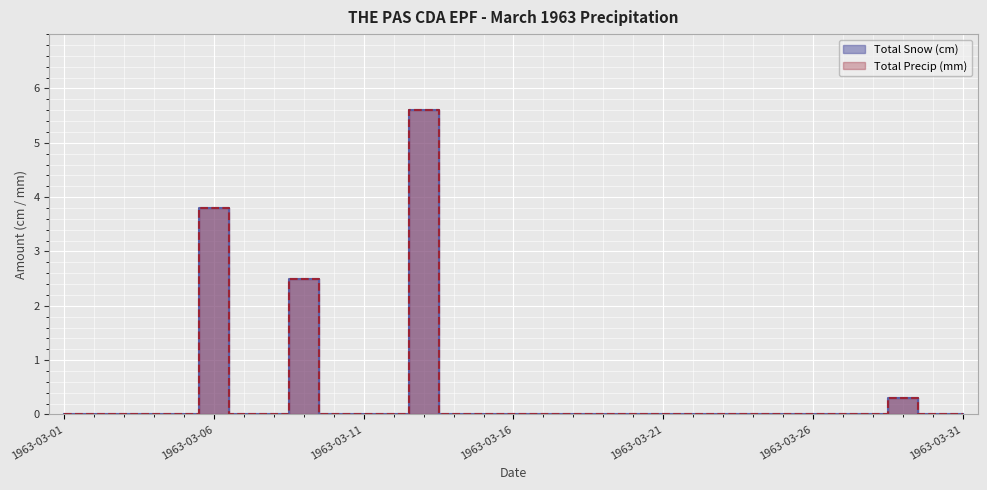

Reading left to right, list all the values displayed in this chart.

Total Snow (cm): 0.0	0.0	0.0	0.0	0.0	3.8	0.0	0.0	2.5	0.0	0.0	0.0	5.6	0.0	0.0	0.0	0.0	0.0	0.0	0.0	0.0	0.0	0.0	0.0	0.0	0.0	0.0	0.0	0.3	0.0	0.0
Total Precip (mm): 0.0	0.0	0.0	0.0	0.0	3.8	0.0	0.0	2.5	0.0	0.0	0.0	5.6	0.0	0.0	0.0	0.0	0.0	0.0	0.0	0.0	0.0	0.0	0.0	0.0	0.0	0.0	0.0	0.3	0.0	0.0